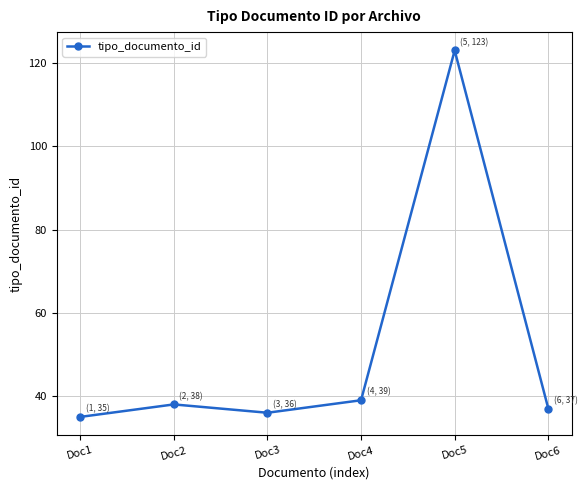

What is the smallest value displayed?

35